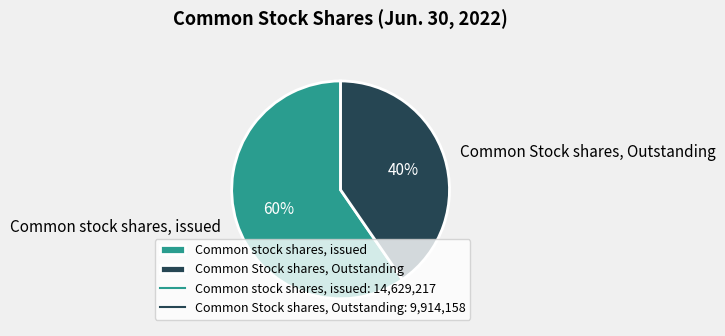

Which category has the smallest portion of the pie?

Common Stock shares, Outstanding